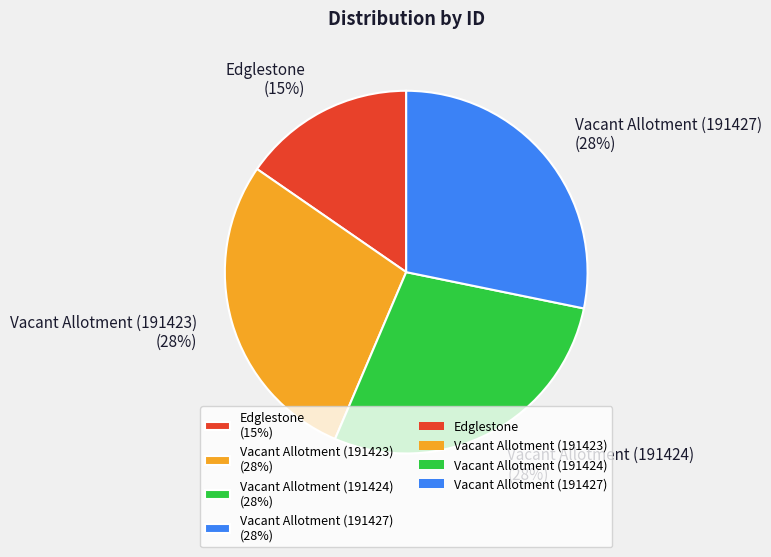

Is the sum of Vacant Allotment (191427) and Edglestone greater than half?

No